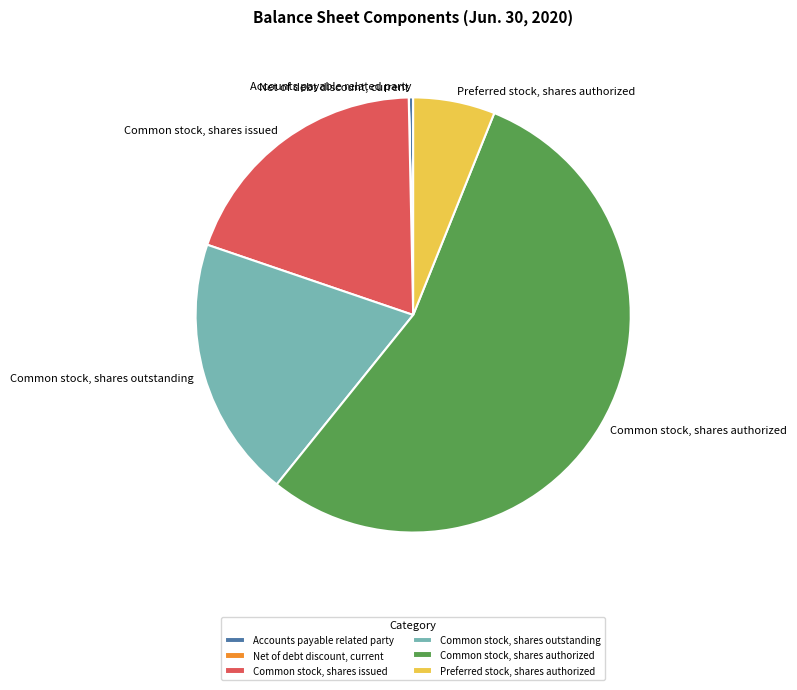

Which has a higher value, Common stock, shares outstanding or Preferred stock, shares authorized?

Common stock, shares outstanding